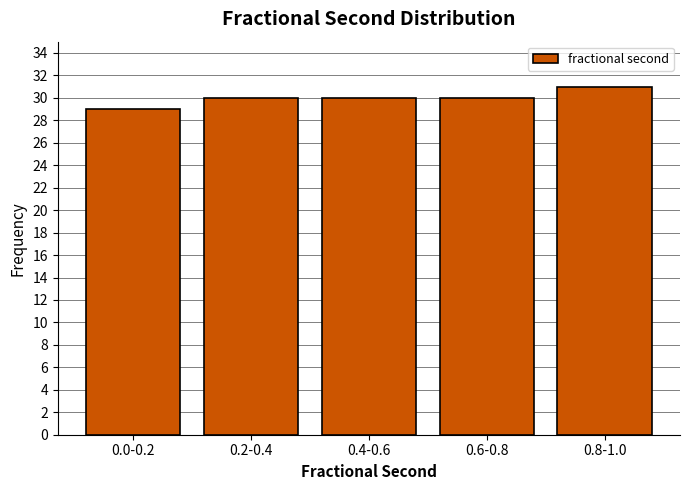

Reading left to right, what are all the values shown in this chart?

0.0-0.2=29	0.2-0.4=30	0.4-0.6=30	0.6-0.8=30	0.8-1.0=31